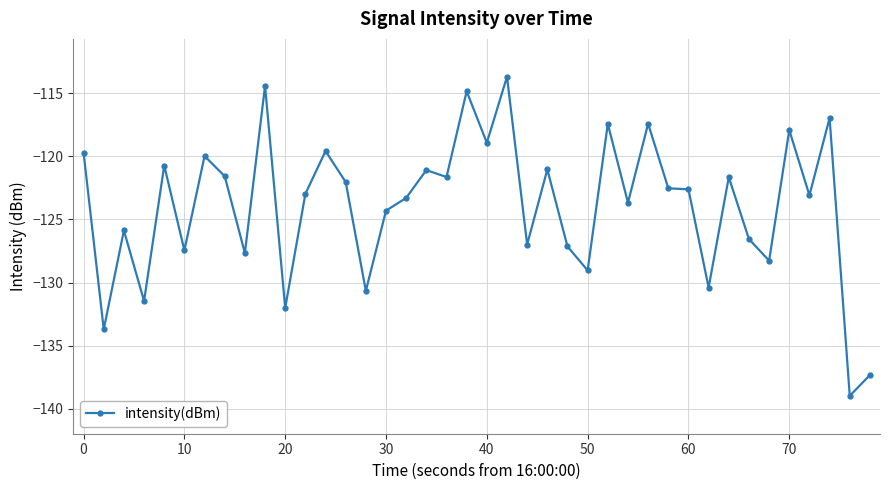

What is the value of the 28th point from the left?

-123.7